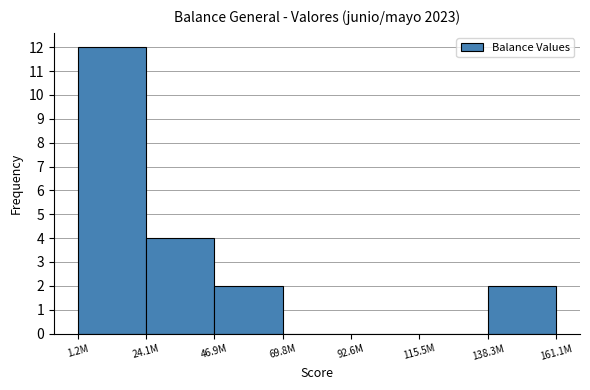

Reading left to right, list all the values displayed in this chart.

1.2M=12	24.1M=4	46.9M=2	69.8M=0	92.6M=0	115.5M=0	138.3M=2